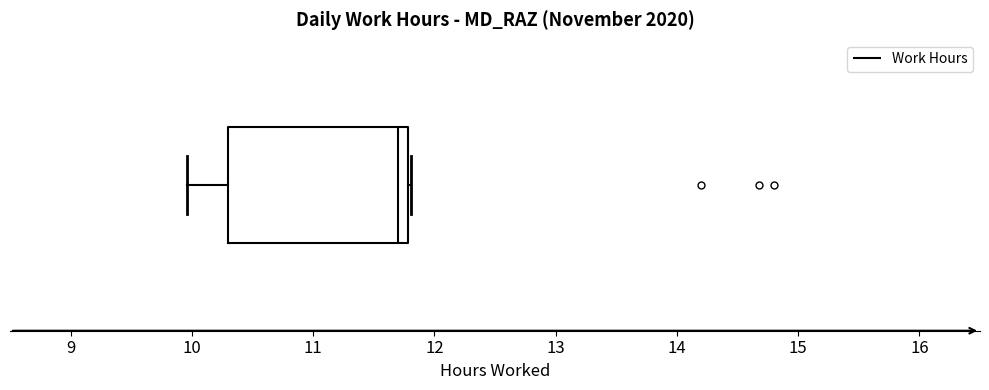

Where is the left edge of the box on the x-axis? The values are not printed on the chart, so give them approximately, as read against the axis.

10.3